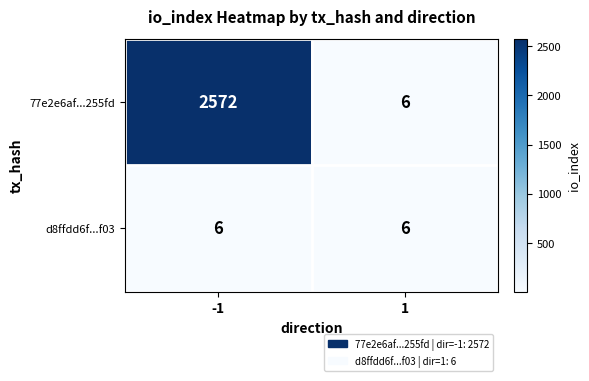

What is the total value across all series at 1?

12